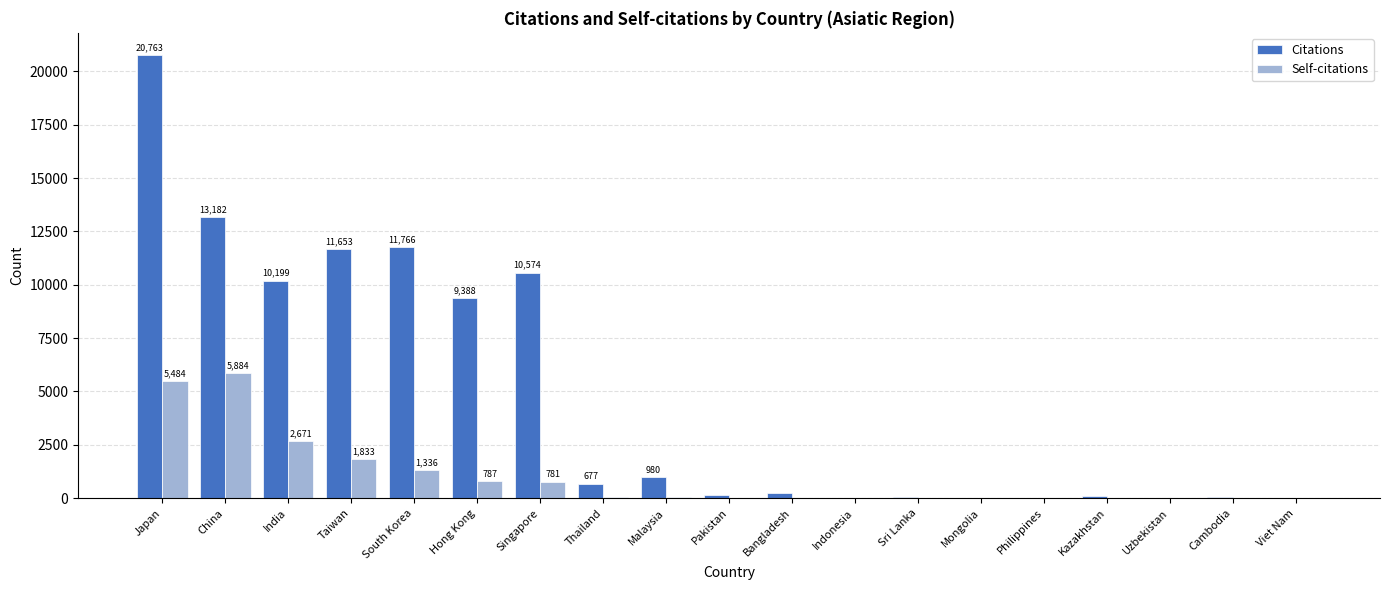

What are all the series names shown in the legend?

Citations, Self-citations